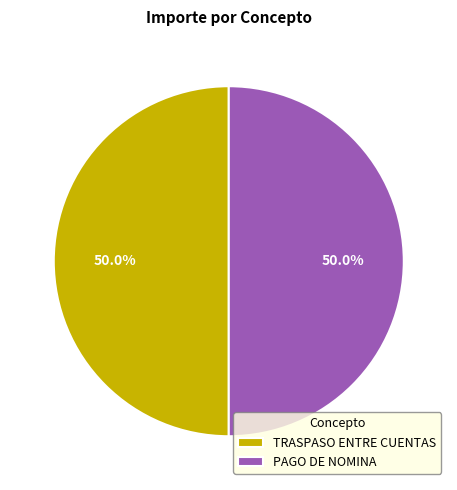

Is the sum of PAGO DE NOMINA and TRASPASO ENTRE CUENTAS greater than half?

Yes